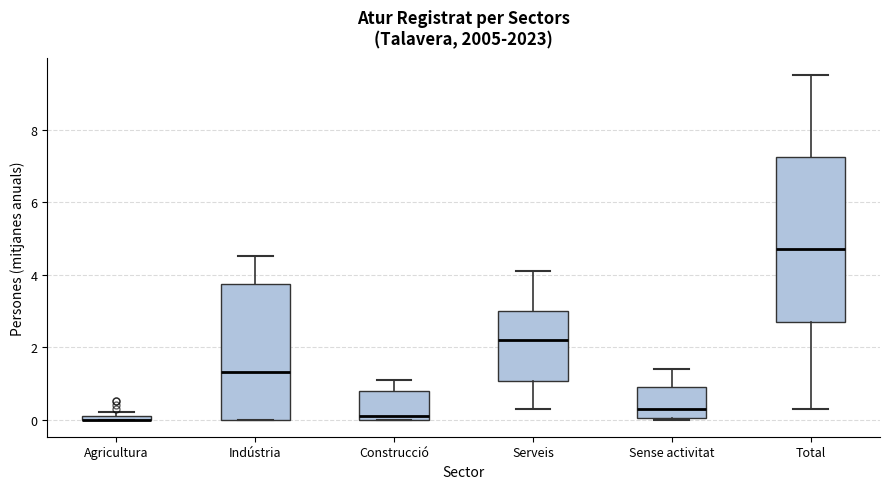

Where is the lower edge of the box for Indústria on the y-axis? The values are not printed on the chart, so give them approximately, as read against the axis.

0.0